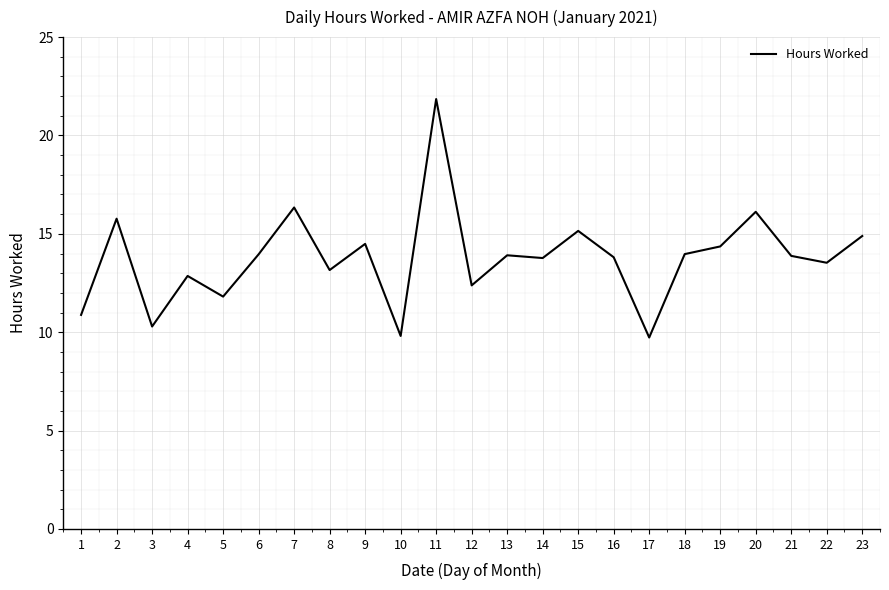

How many values exceed 13?

16